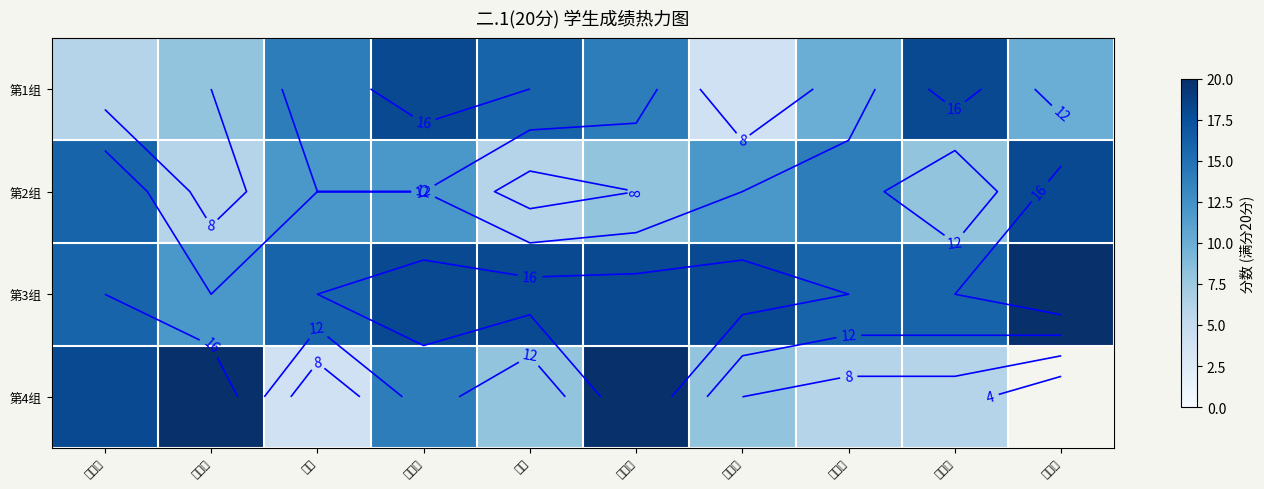

What is the average value of the 第3组 series?

16.8